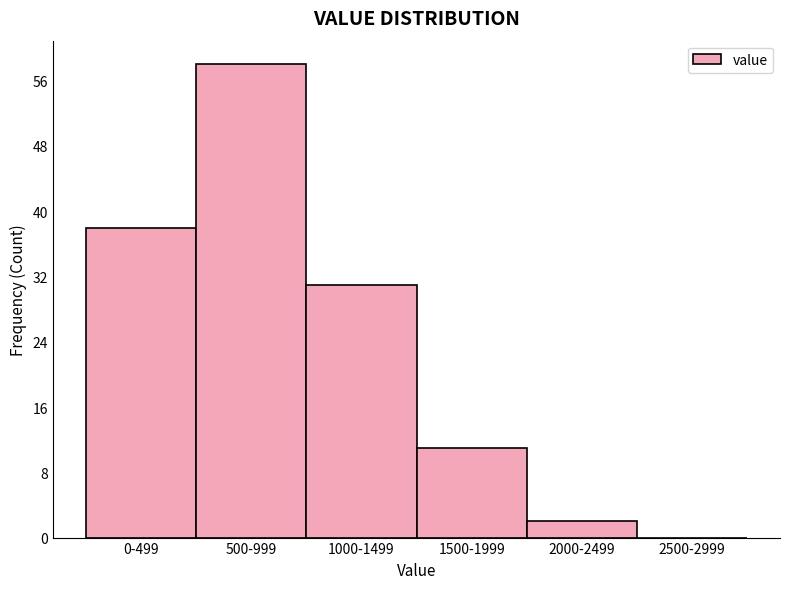

Reading left to right, transcribe all the data shown in this chart.

0-499=38	500-999=58	1000-1499=31	1500-1999=11	2000-2499=2	2500-2999=0